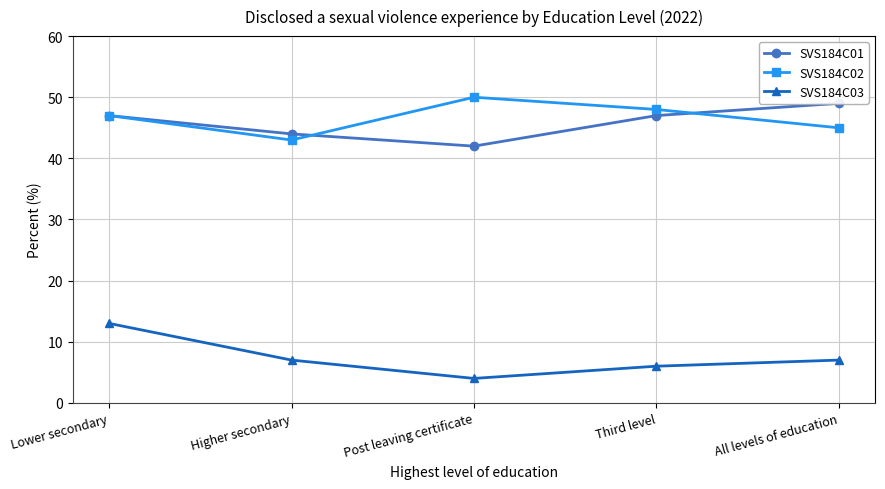

Where is the first local minimum for SVS184C03?

Post leaving certificate